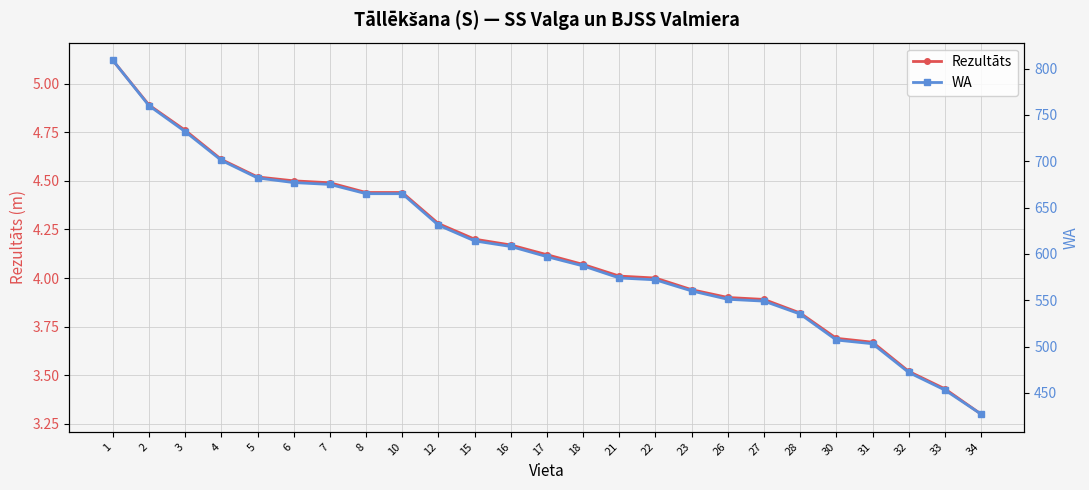

How many distinct data groups are displayed?

2